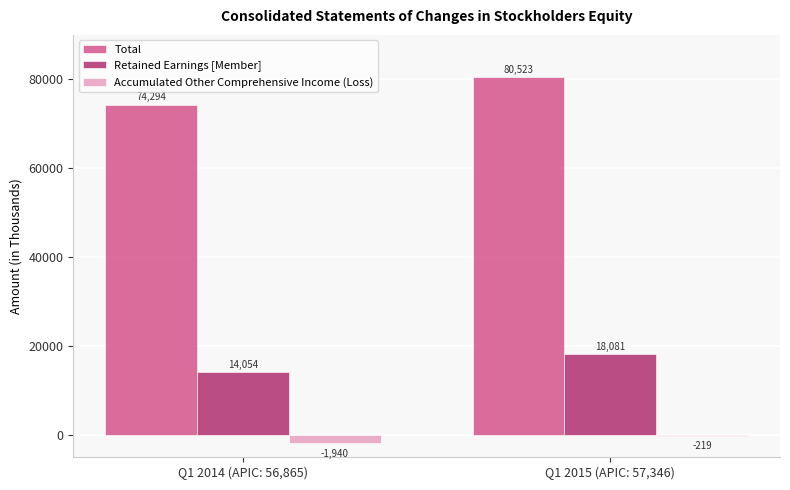

Is it true that Total equals 48155 at Q1 2015 (APIC: 57,346)?

False